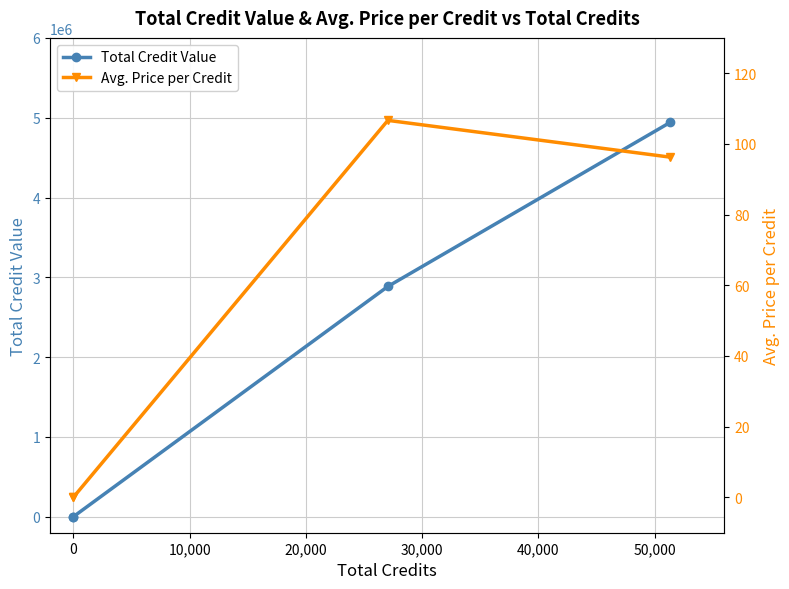

What is the difference between the maximum and second lowest values in the Avg. Price per Credit series?

106.7